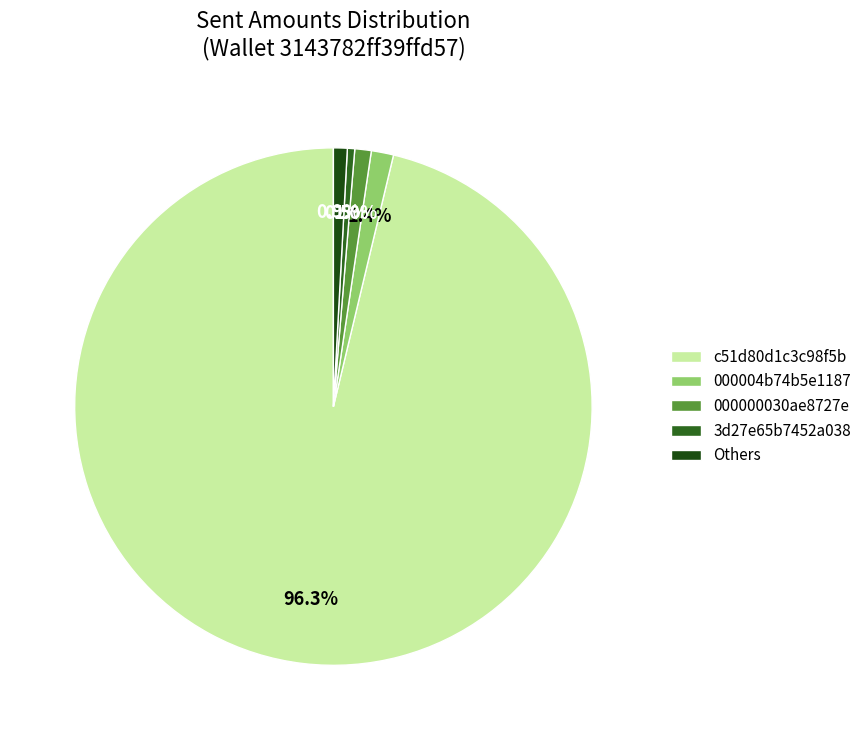

How many segments does this pie chart have?

5